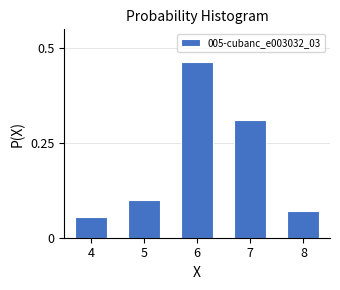

List the labels in order of value, largest first.

6, 7, 5, 8, 4